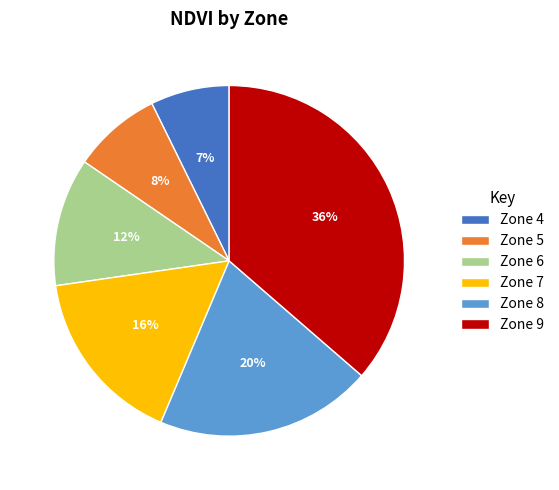

Is the sum of Zone 7 and Zone 9 greater than half?

Yes